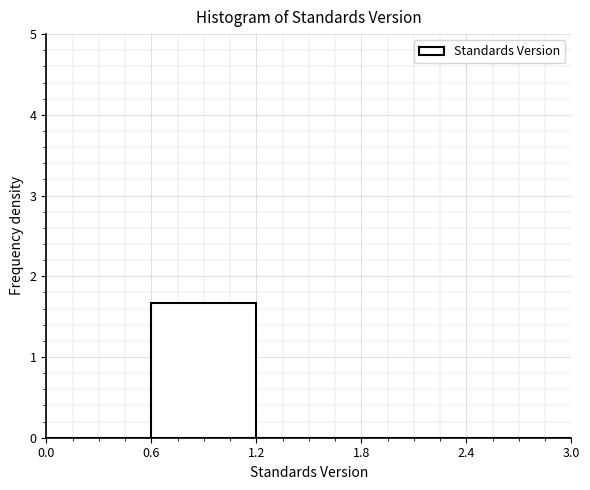

Which range on the x-axis has the tallest bar?

0.6 to 1.2